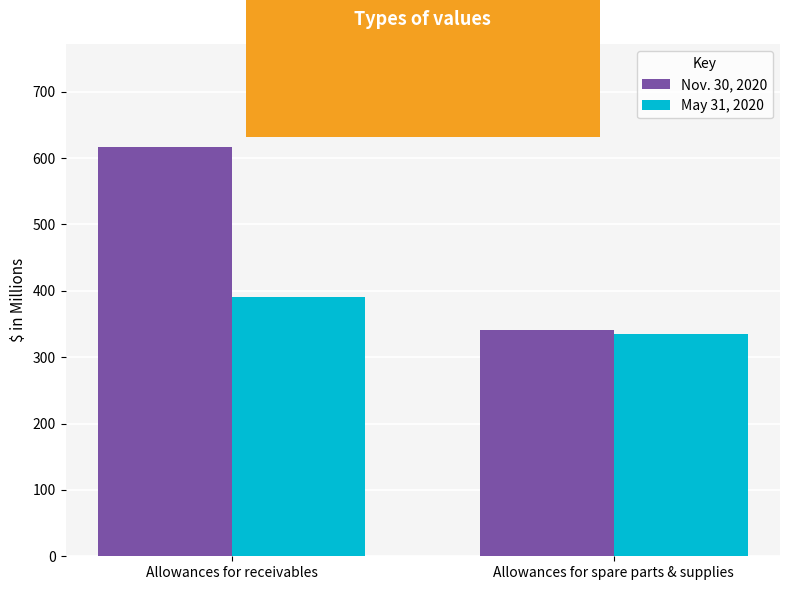

How many series are shown in this chart?

2